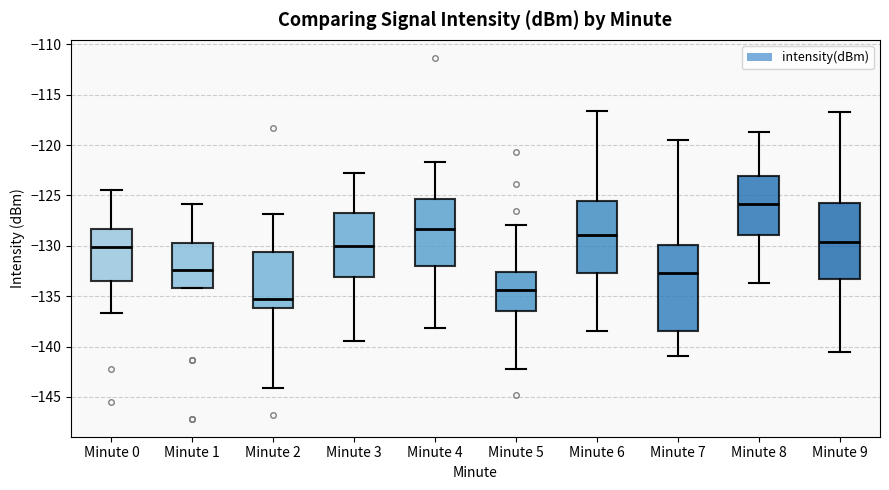

Reading left to right, read every box against the y-axis: the position of its median line, the range the box covers, and the ends of its whiskers. The values are not printed on the chart, so give them approximately, as read against the axis.

Minute 0: median -130.0, box -133.5 to -128.5, whiskers -136.5 to -124.5
Minute 1: median -132.5, box -134.0 to -130.0, whiskers -134.0 to -126.0
Minute 2: median -135.0, box -136.0 to -130.5, whiskers -144.0 to -127.0
Minute 3: median -130.0, box -133.0 to -127.0, whiskers -139.5 to -123.0
Minute 4: median -128.5, box -132.0 to -125.5, whiskers -138.0 to -121.5
Minute 5: median -134.5, box -136.5 to -132.5, whiskers -142.5 to -128.0
Minute 6: median -129.0, box -132.5 to -125.5, whiskers -138.5 to -116.5
Minute 7: median -132.5, box -138.5 to -130.0, whiskers -141.0 to -119.5
Minute 8: median -126.0, box -129.0 to -123.0, whiskers -133.5 to -118.5
Minute 9: median -129.5, box -133.5 to -126.0, whiskers -140.5 to -116.5